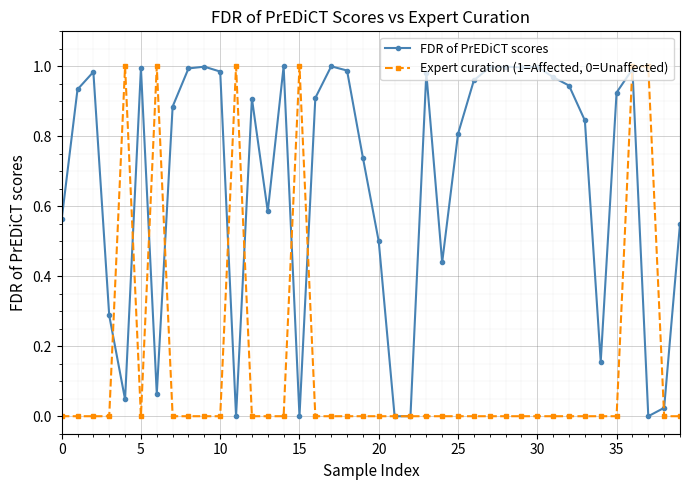

Which series has the largest total across all categories?

FDR of PrEDiCT scores